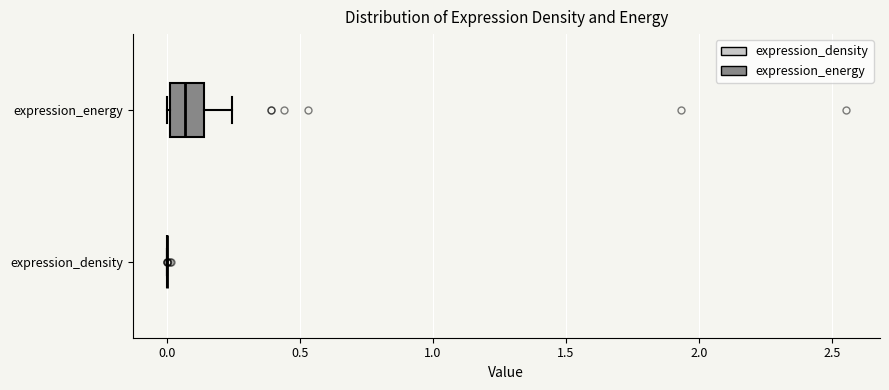

Reading bottom to top, transcribe this box plot: for each box, give where its median line is, the range the box spans, and where its two whiskers end, as read against the x-axis. The values are not printed on the chart, so give them approximately, as read against the axis.

expression_density: box collapsed to a line at 0.00, whiskers 0.00 to 0.00
expression_energy: median 0.05, box 0.00 to 0.15, whiskers 0.00 to 0.25